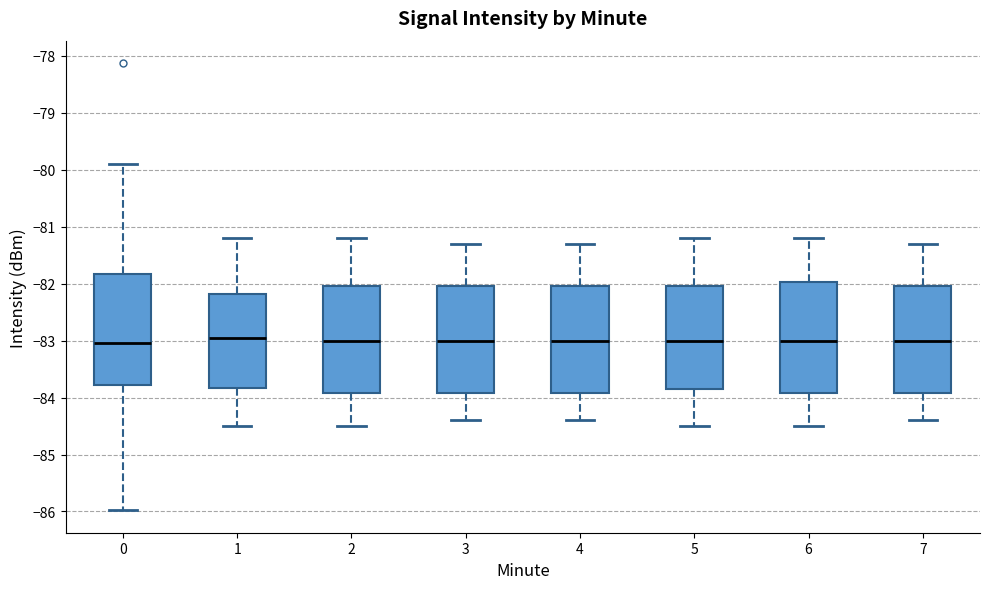

Where is the upper edge of the box at x = 2 on the y-axis? The values are not printed on the chart, so give them approximately, as read against the axis.

-82.0